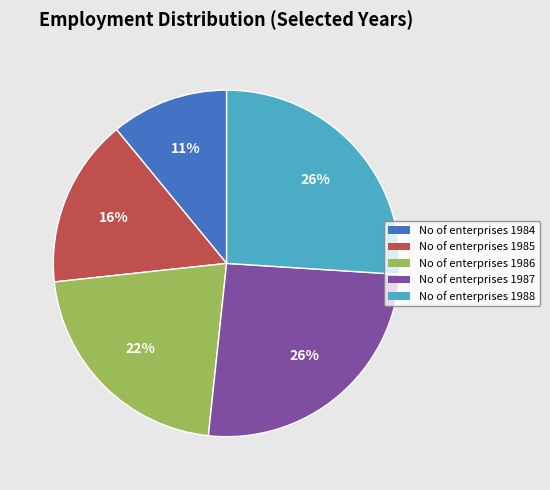

Approximately how many times larger is the value at No of enterprises 1987 compared to No of enterprises 1986?

1.2